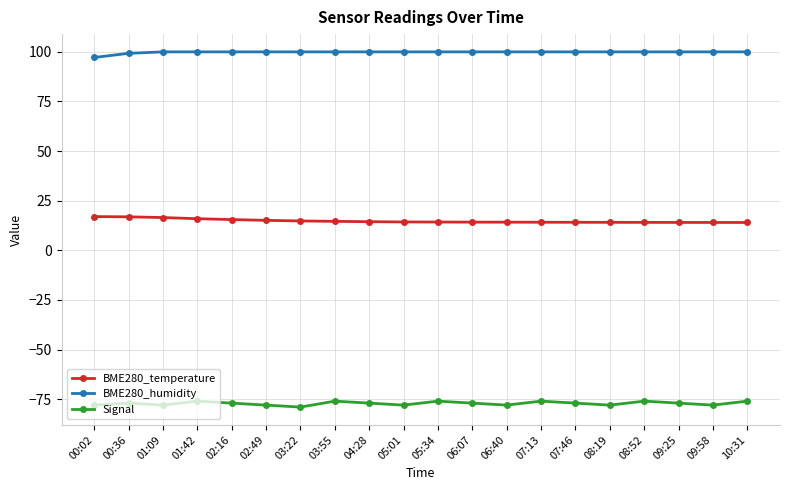

Is the value of BME280_humidity at 00:36 greater than the value of BME280_temperature at 08:19?

Yes